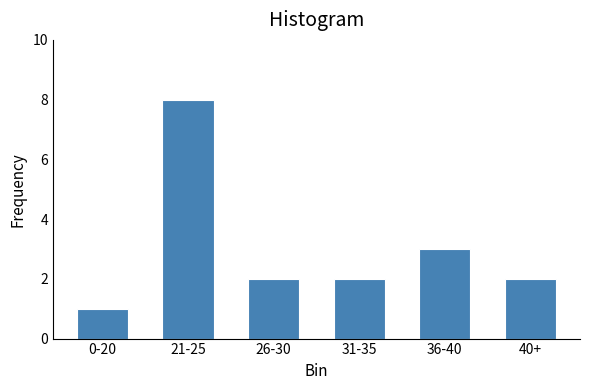

Reading left to right, transcribe all the data shown in this chart.

0-20=1	21-25=8	26-30=2	31-35=2	36-40=3	40+=2